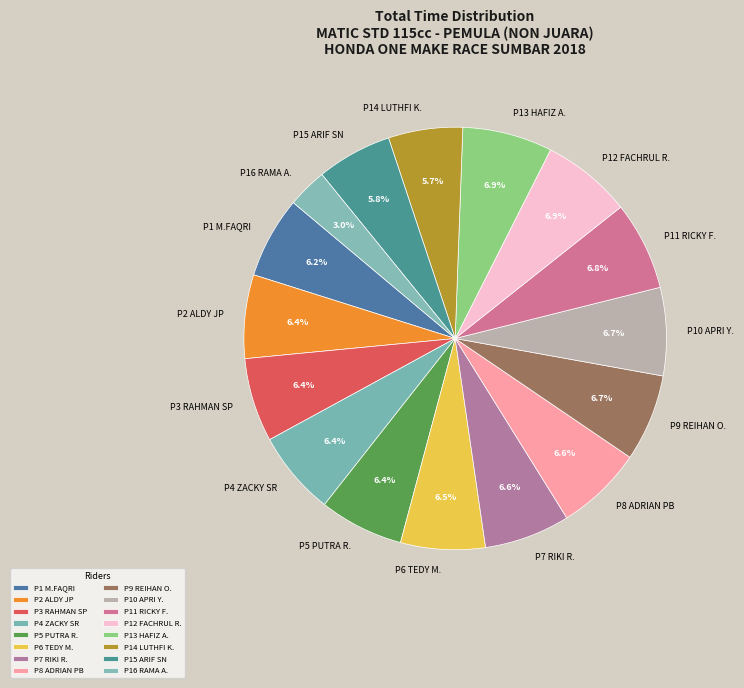

What is the total percentage of P15 ARIF SN and P3 RAHMAN SP?

12.2%